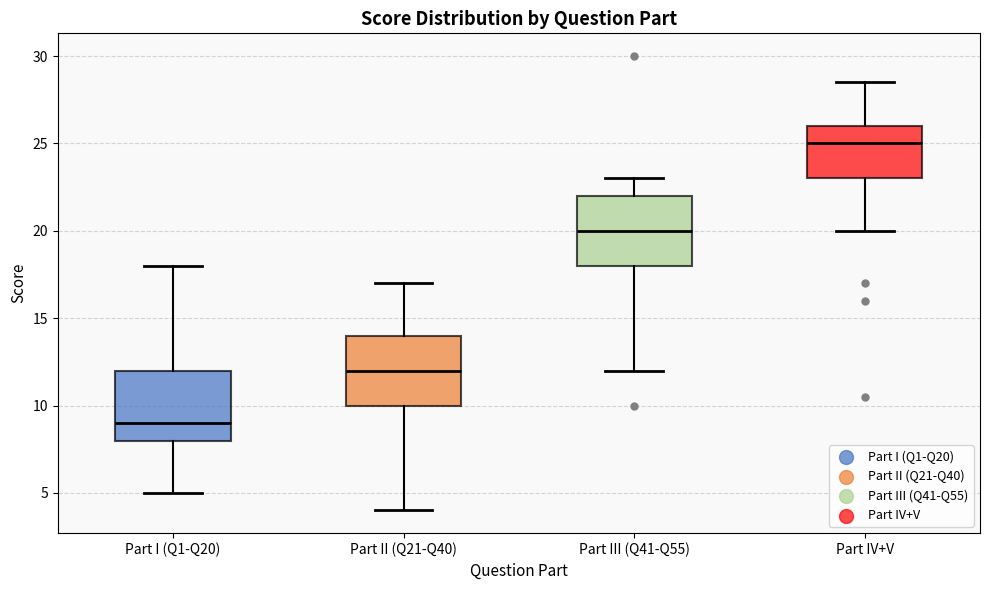

Reading left to right, read every box against the y-axis: the position of its median line, the range the box covers, and the ends of its whiskers. The values are not printed on the chart, so give them approximately, as read against the axis.

Part I (Q1-Q20): median 9.0, box 8.0 to 12.0, whiskers 5.0 to 18.0
Part II (Q21-Q40): median 12.0, box 10.0 to 14.0, whiskers 4.0 to 17.0
Part III (Q41-Q55): median 20.0, box 18.0 to 22.0, whiskers 12.0 to 23.0
Part IV+V: median 25.0, box 23.0 to 26.0, whiskers 20.0 to 28.5